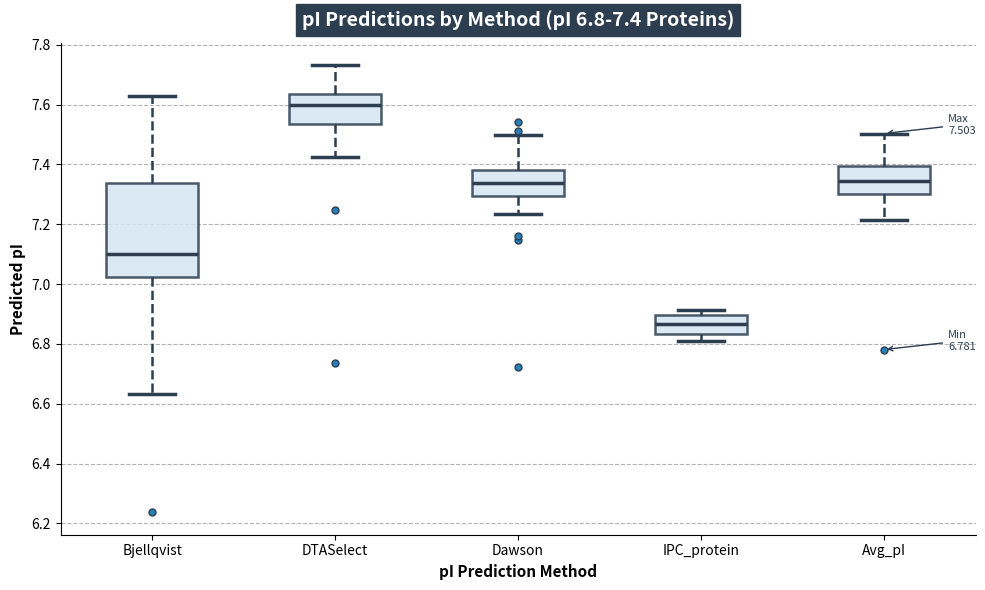

Which box has the lowest median line?

IPC_protein